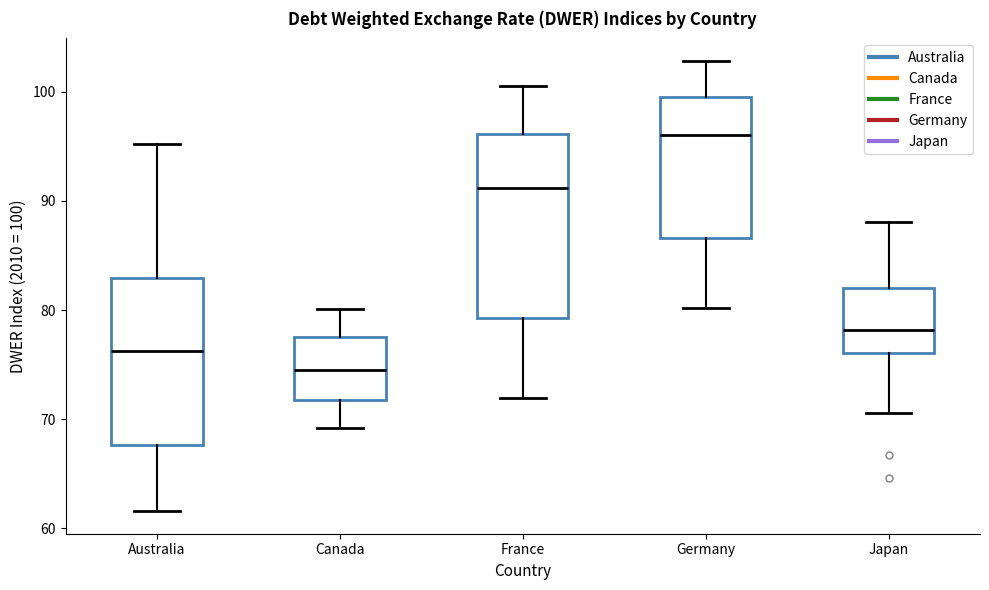

Where does the lower whisker of the box for Japan end on the y-axis? The values are not printed on the chart, so give them approximately, as read against the axis.

71